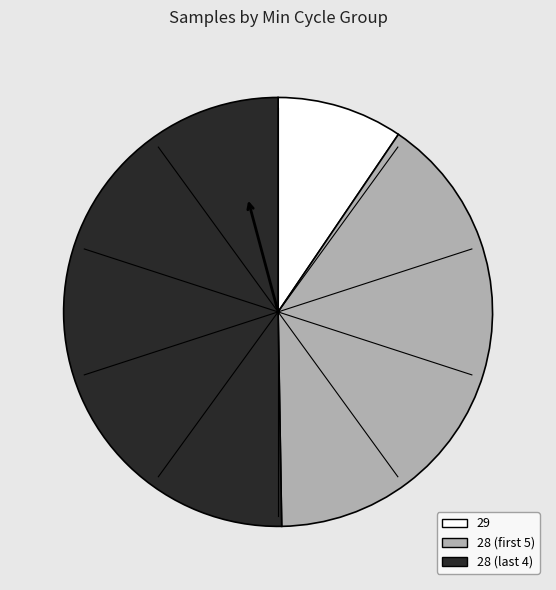

Is it true that 29 is 17% of the pie?

False